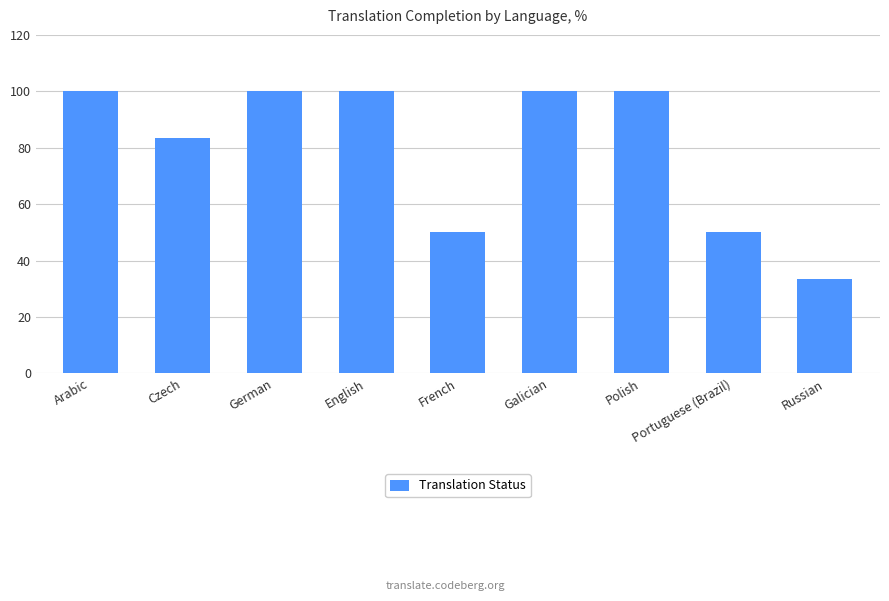

What is the approximate value at Galician?

100.0